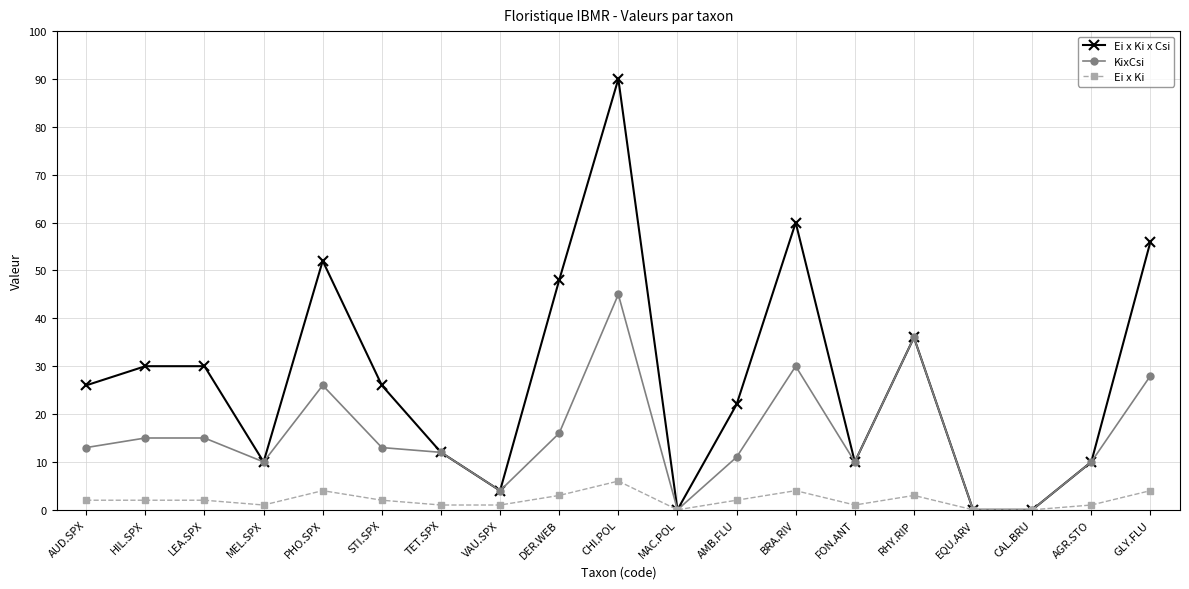

What is the difference between the second highest and second lowest values in the KixCsi series?

36